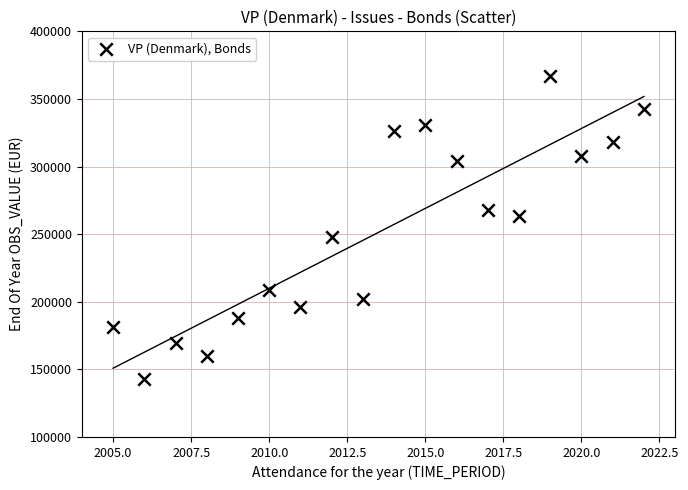

What is the range of X values (max minus min)?

17.0